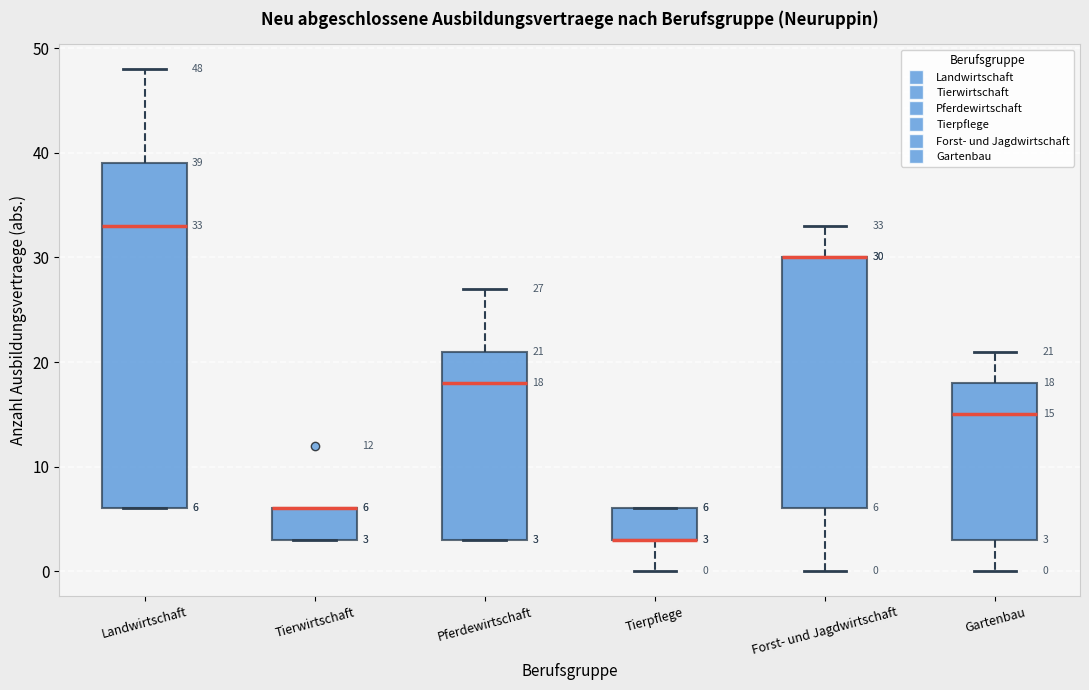

Which box is the tallest, from its lower edge to its upper edge?

Landwirtschaft